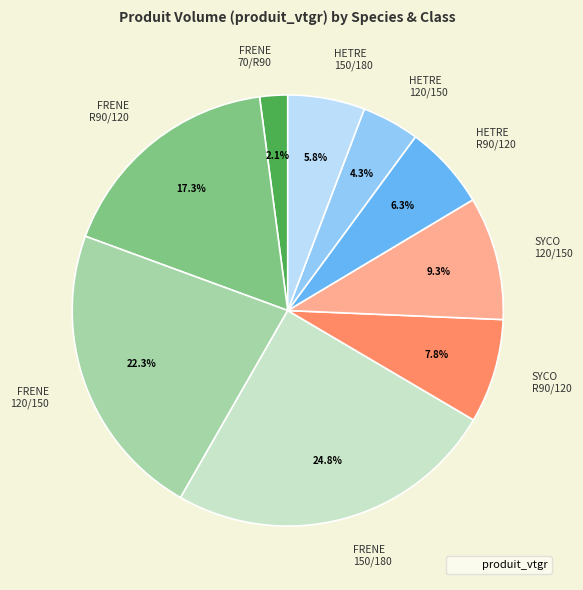

Does FRENE R90/120 represent more than half of the total?

No